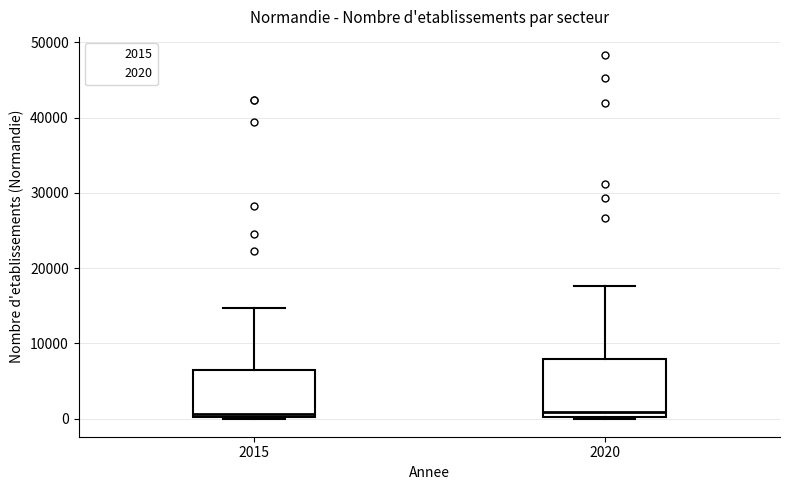

Reading left to right, read every box against the y-axis: the position of its median line, the range the box covers, and the ends of its whiskers. The values are not printed on the chart, so give them approximately, as read against the axis.

2015: median 1000, box 0 to 6000, whiskers 0 to 15000
2020: median 1000, box 0 to 8000, whiskers 0 to 18000